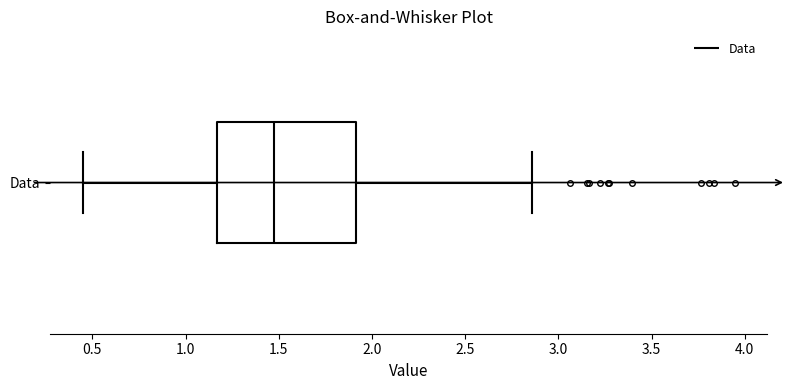

Read this box plot against the x-axis: the position of the median line, the range covered by the box, and the ends of both whiskers. The values are not printed on the chart, so give them approximately, as read against the axis.

median 1.50, box 1.15 to 1.90, whiskers 0.45 to 2.85